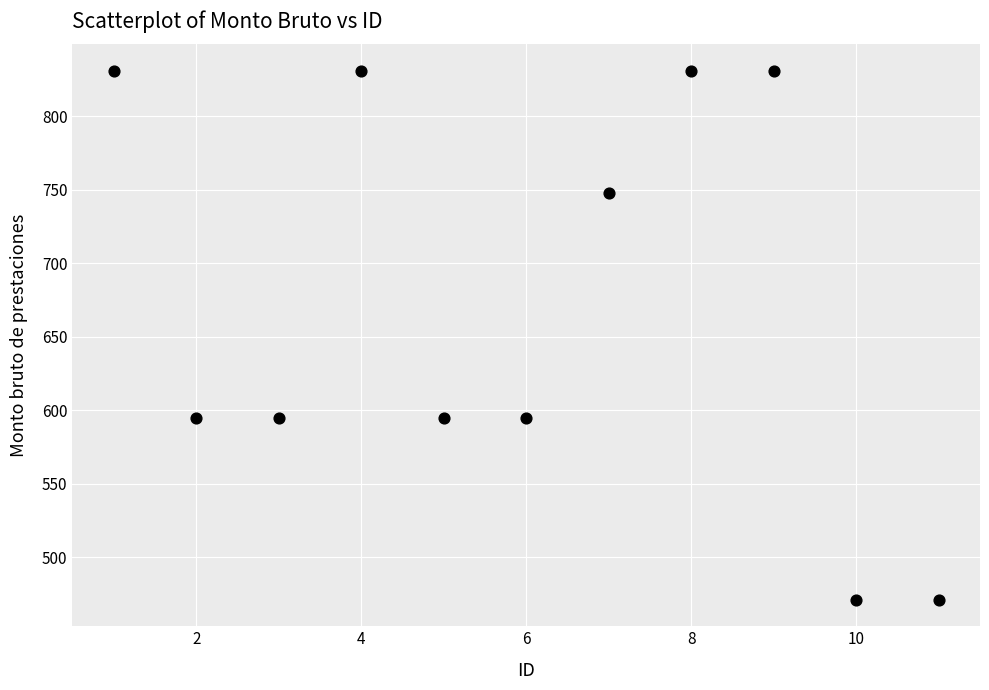

What is the average Y value?

672